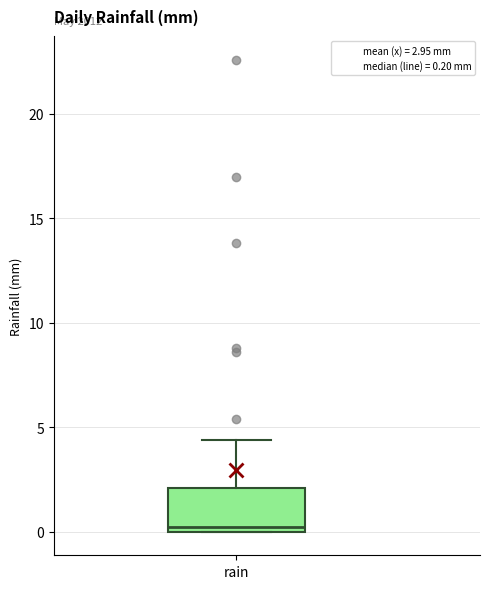

Read this box plot against the y-axis: the position of the median line, the range covered by the box, and the ends of both whiskers. The values are not printed on the chart, so give them approximately, as read against the axis.

median 0.0 (just above the box's lower edge), box 0.0 to 2.0, whiskers 0.0 to 4.5